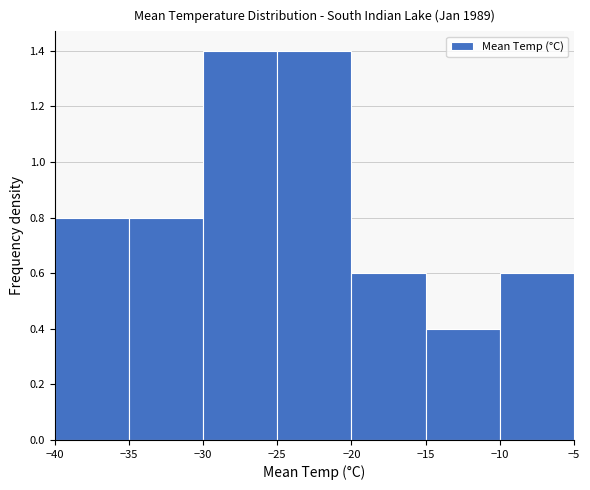

What is the height of the bar covering -15 to -10 on the x-axis? The values are not printed on the chart, so give them approximately, as read against the axis.

0.4